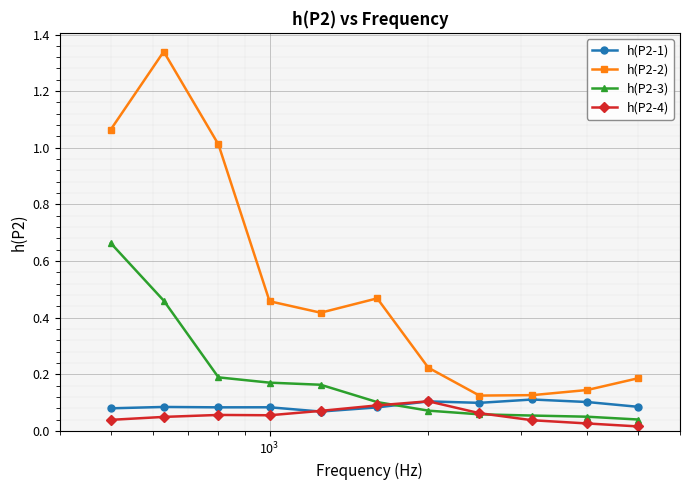

What is the sum of all h(P2-3) values?

2.0